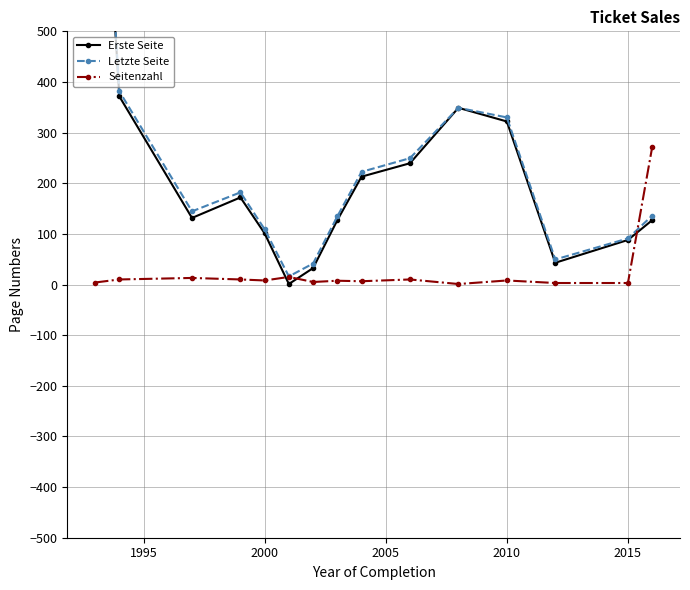

Reading left to right, transcribe all the data shown in this chart.

Erste Seite: 1151.0	371.5	131.5	172.0	101.0	1.0	32.5	127.0	213.0	239.5	349.0	322.0	43.0	88.0	127.0
Letzte Seite: 1155.0	381.5	144.5	182.0	109.0	16.0	41.5	134.5	222.5	249.5	349.0	330.0	49.5	91.0	136.0
Seitenzahl: 4.0	10.0	13.0	10.0	8.0	15.0	5.0	7.5	6.5	10.0	1.0	8.0	3.0	3.0	271.0